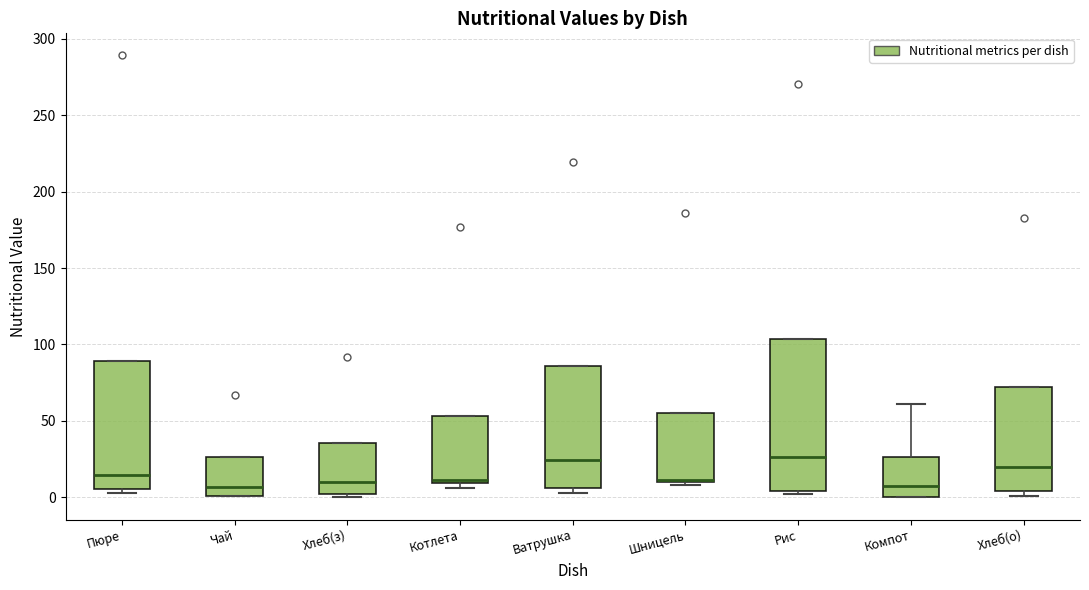

Where is the upper edge of the box for Пюре on the y-axis? The values are not printed on the chart, so give them approximately, as read against the axis.

90